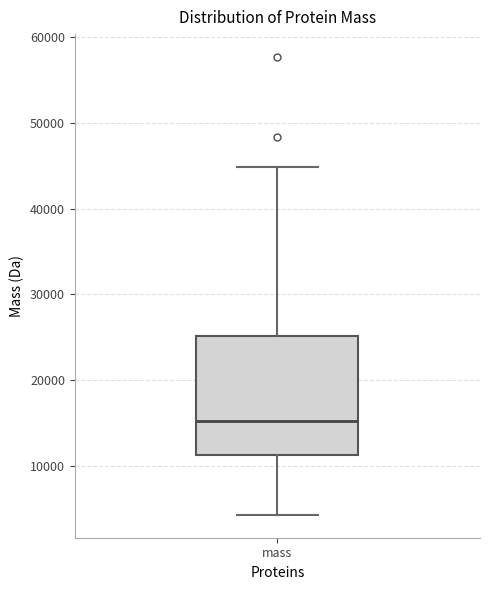

Transcribe this box plot: give where the median line is, the range the box spans, and where the two whiskers end, as read against the y-axis. The values are not printed on the chart, so give them approximately, as read against the axis.

median 15000, box 11000 to 25000, whiskers 4000 to 45000